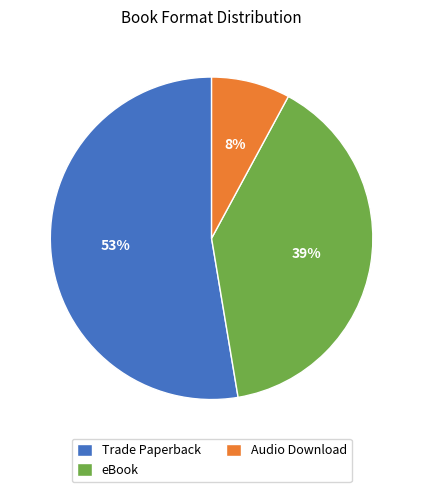

Is the sum of Trade Paperback and Audio Download greater than half?

Yes